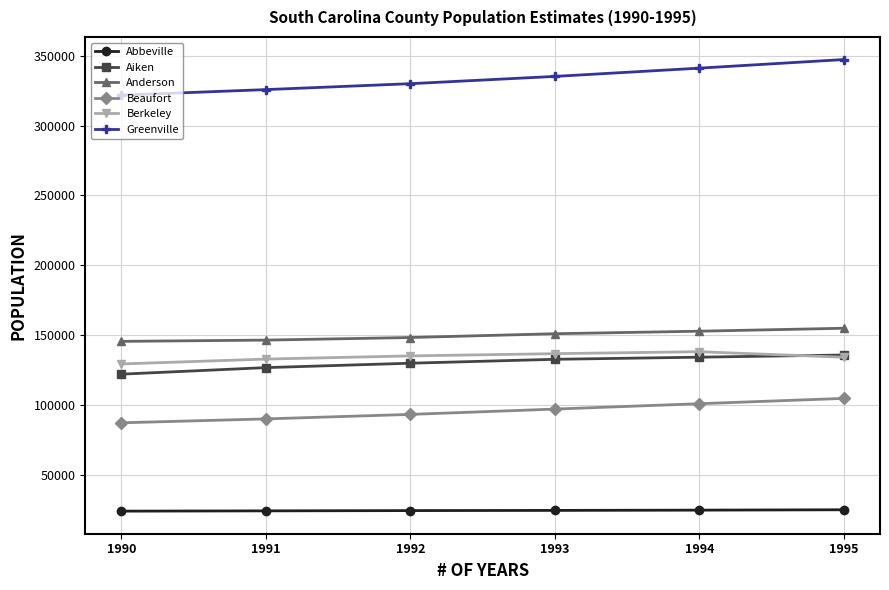

What is the minimum value shown in the chart?

23958